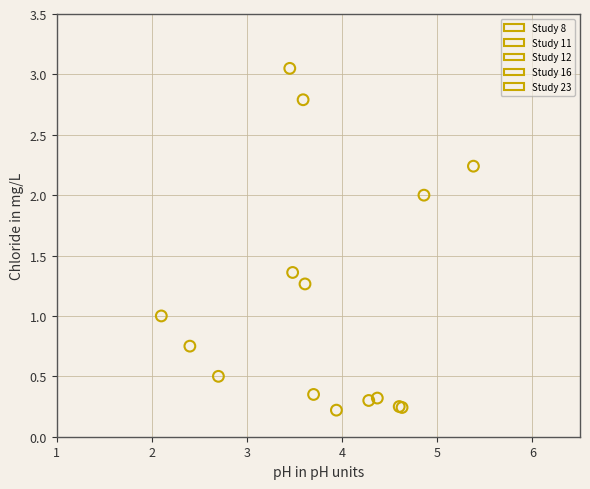

Which series has the largest Y range (max minus min)?

Study 16